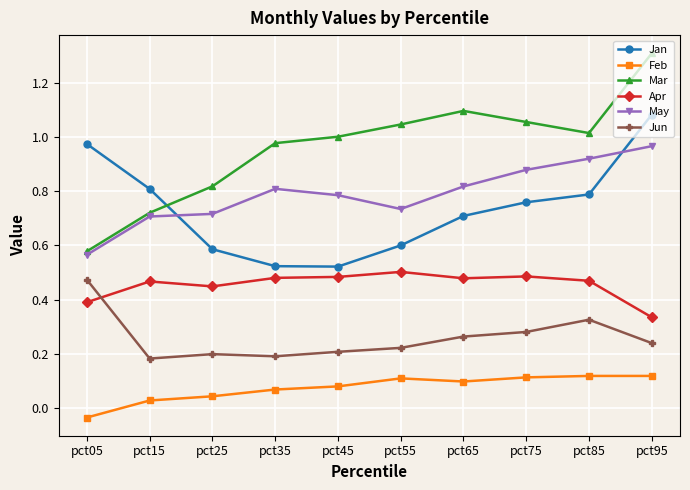

True or false: Mar and May cross at least once.

False